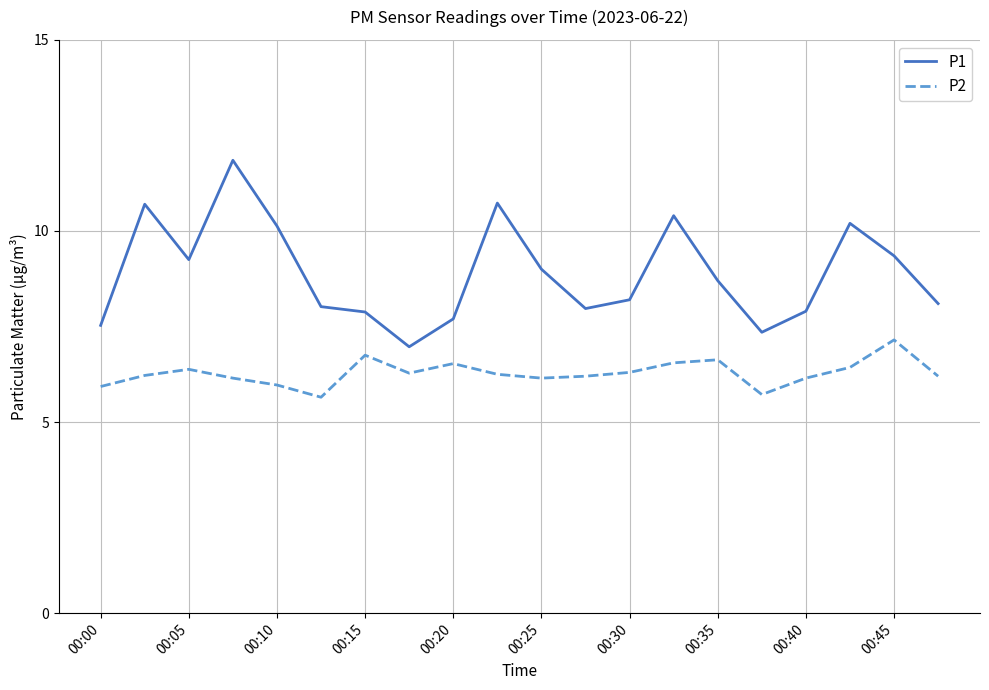

What are all the series names shown in the legend?

P1, P2